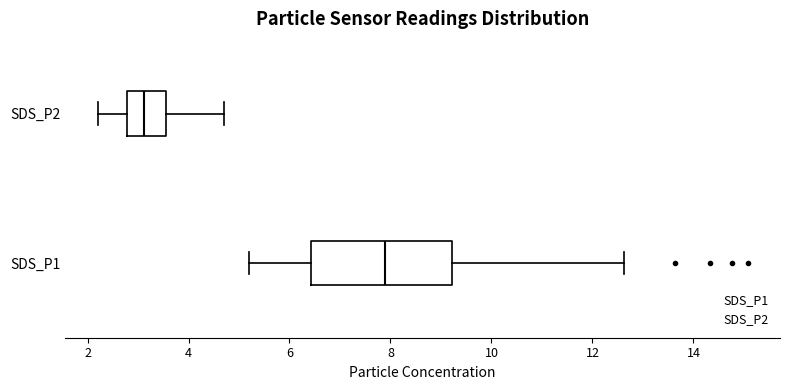

Reading bottom to top, read every box against the x-axis: the position of its median line, the range the box covers, and the ends of its whiskers. The values are not printed on the chart, so give them approximately, as read against the axis.

SDS_P1: median 7.8, box 6.4 to 9.2, whiskers 5.2 to 12.6
SDS_P2: median 3.2, box 2.8 to 3.6, whiskers 2.2 to 4.8